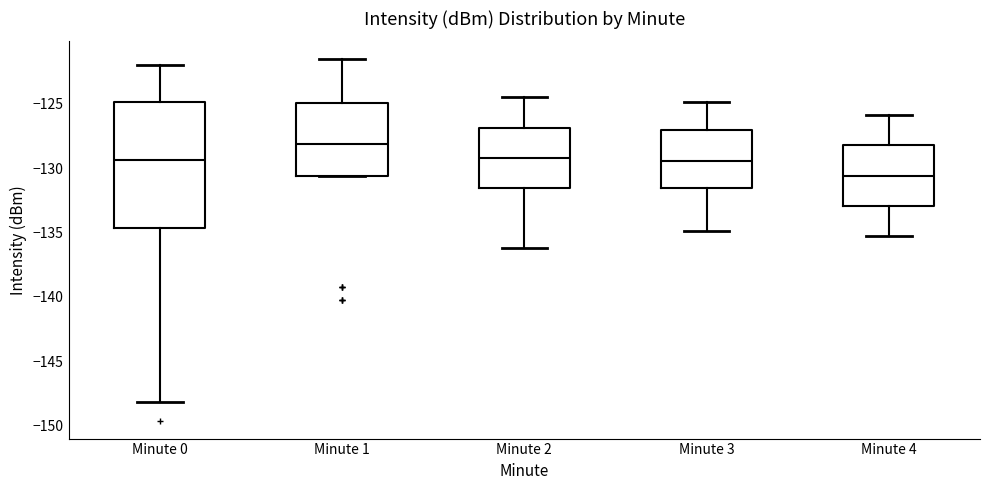

Which box is the tallest, from its lower edge to its upper edge?

Minute 0